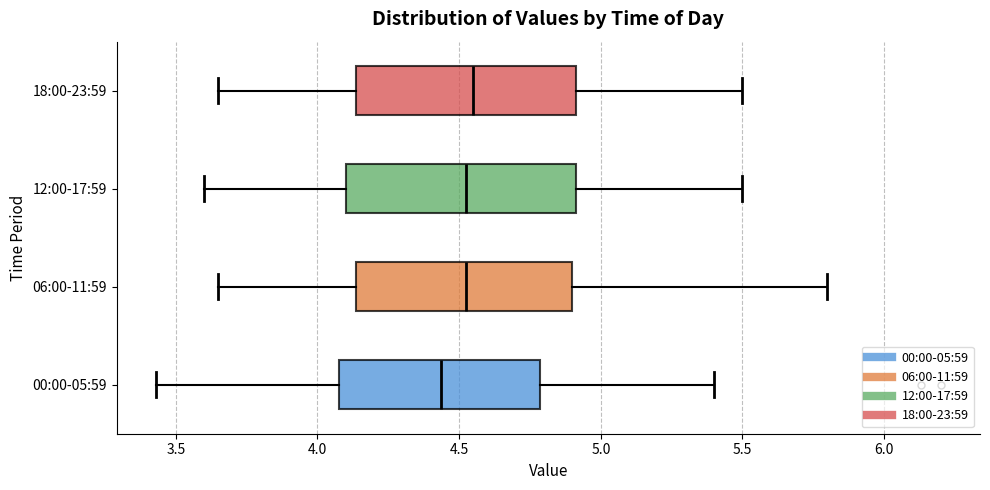

Where does the right whisker of the box for 00:00-05:59 end on the x-axis? The values are not printed on the chart, so give them approximately, as read against the axis.

5.40